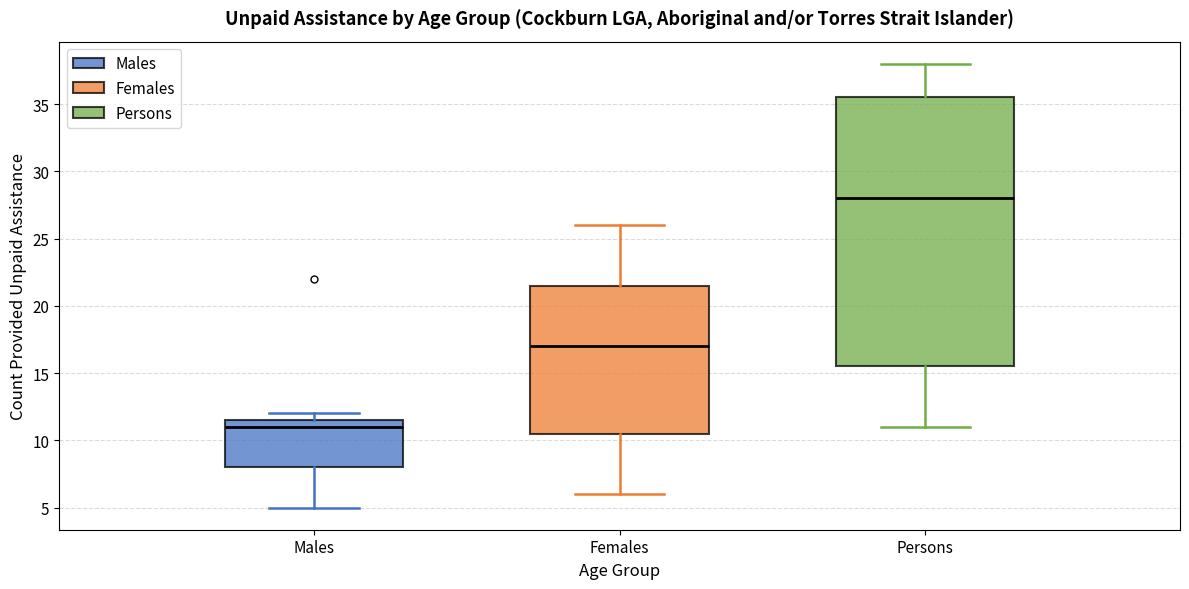

Where does the lower whisker of the box for Persons end on the y-axis? The values are not printed on the chart, so give them approximately, as read against the axis.

11.0